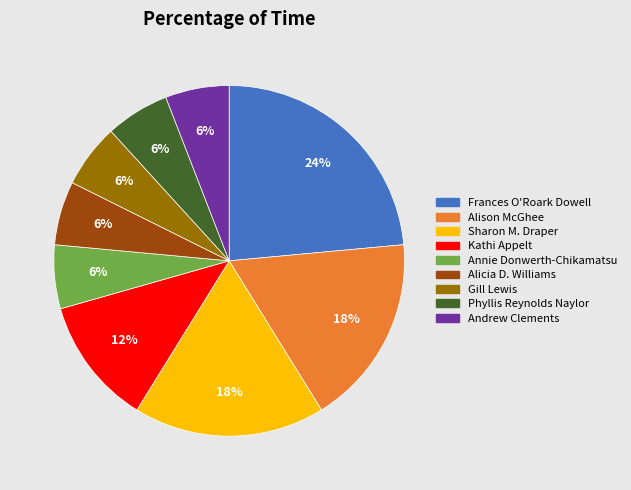

Does Gill Lewis account for over 50% of the chart?

No